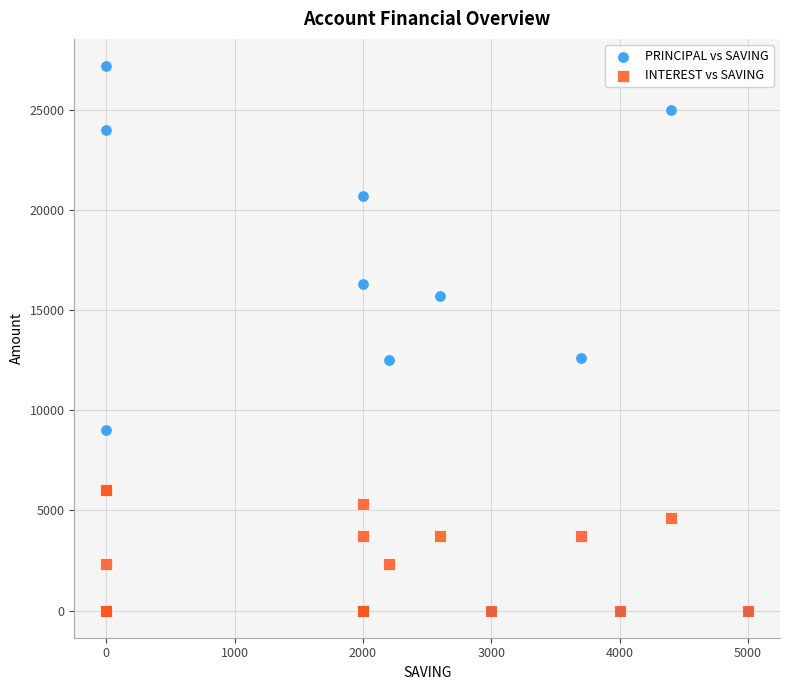

Which series contains the highest Y value?

PRINCIPAL vs SAVING